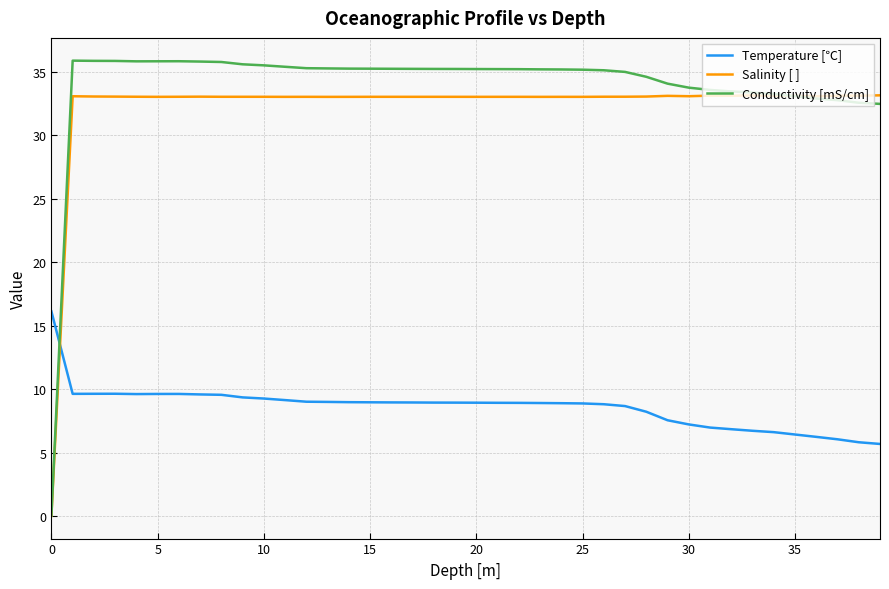

Is this an area chart (filled region under the line)?

No